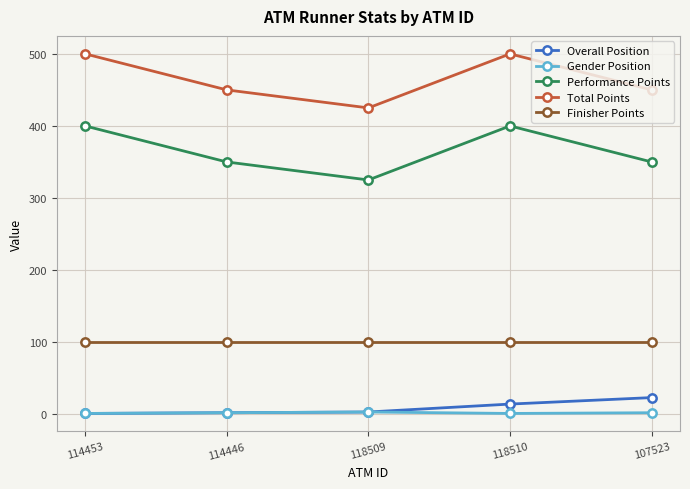

The Gender Position series shows 1 at 118510. True or false?

True